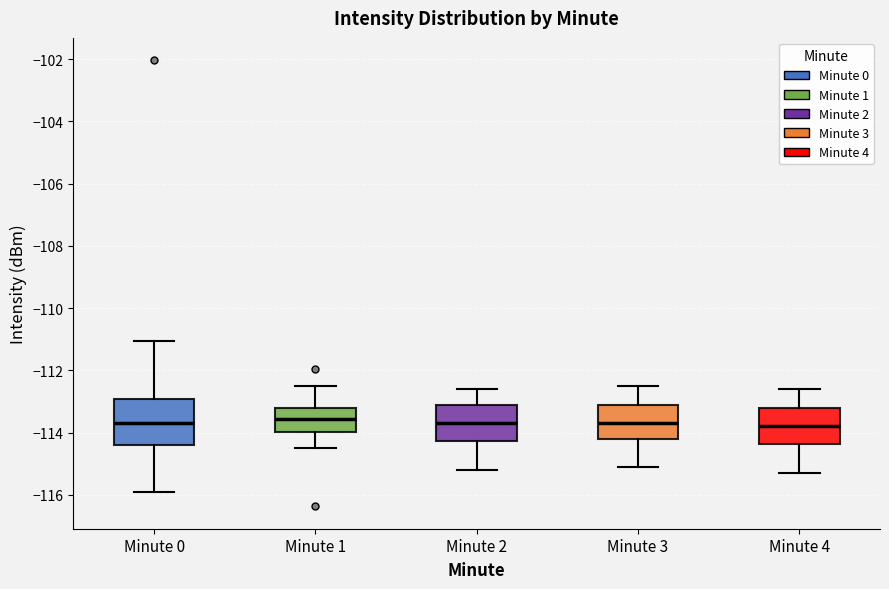

Which box is the tallest, from its lower edge to its upper edge?

Minute 0